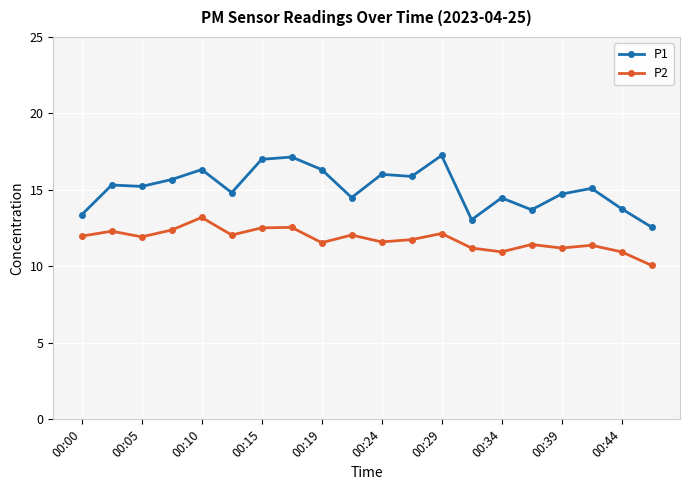

Which series has the largest total across all categories?

P1